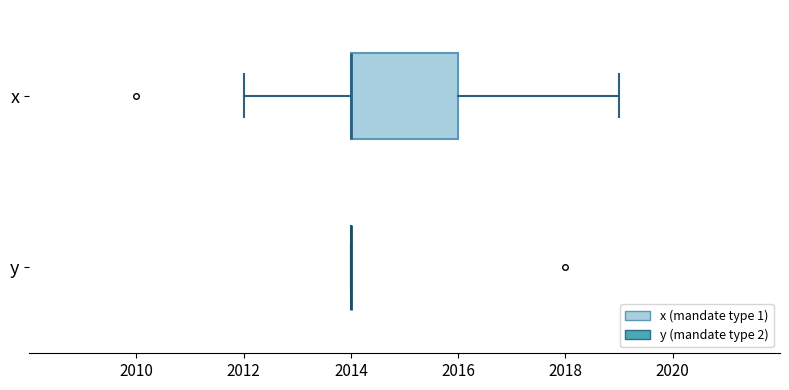

Reading bottom to top, read every box against the x-axis: the position of its median line, the range the box covers, and the ends of its whiskers. The values are not printed on the chart, so give them approximately, as read against the axis.

y: box collapsed to a line at 2014, whiskers 2014 to 2014
x: median 2014 (drawn on the box's left edge), box 2014 to 2016, whiskers 2012 to 2019